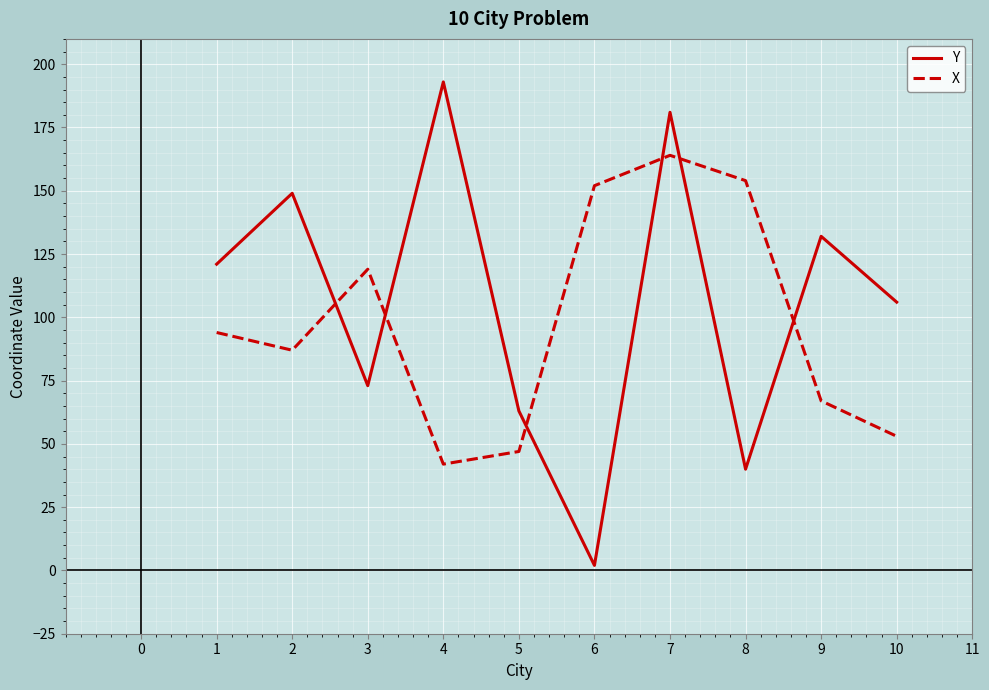

True or false: X has a value of 202 at 6.

False